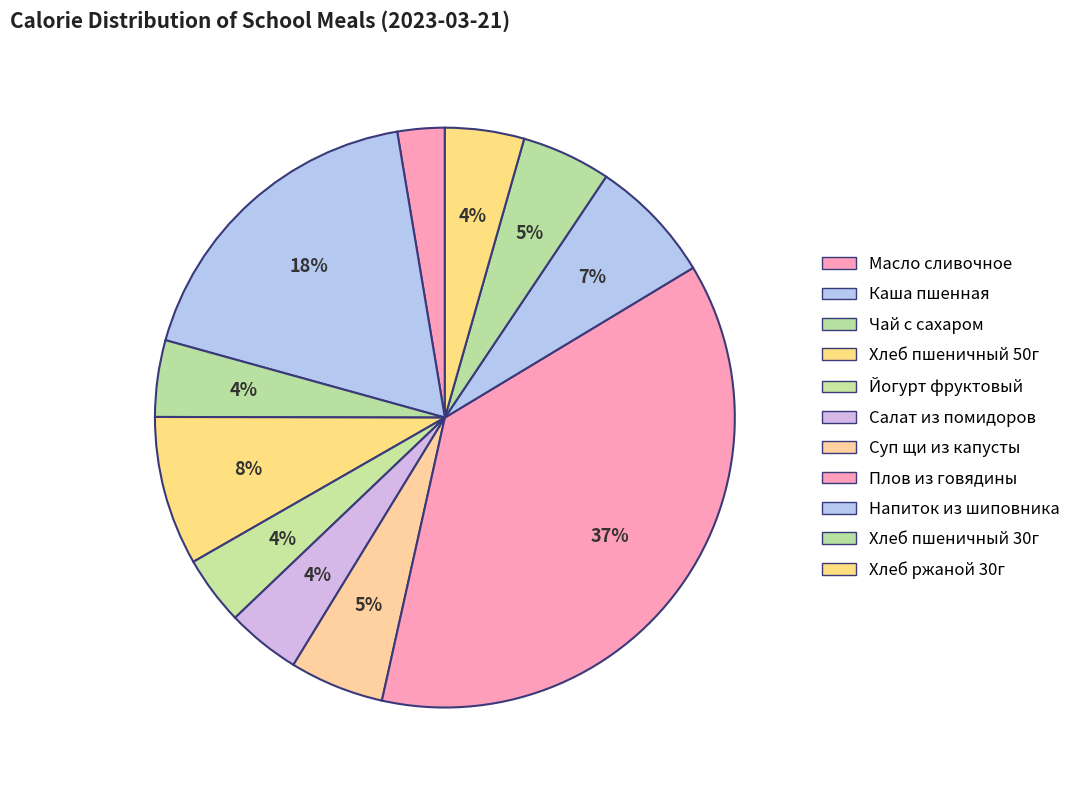

To the nearest percent, what is the average slice percentage?

9%